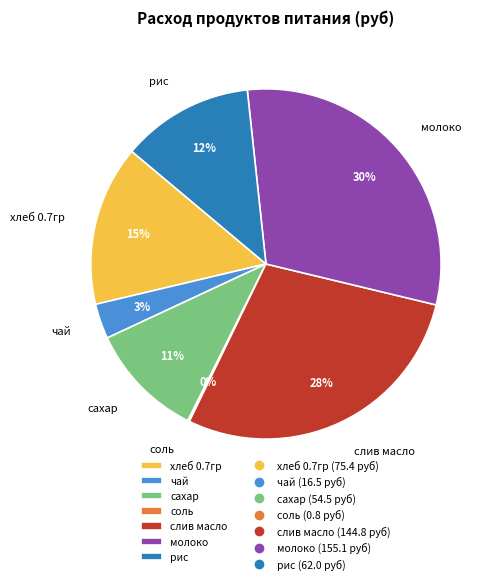

Does any single category account for the majority?

No